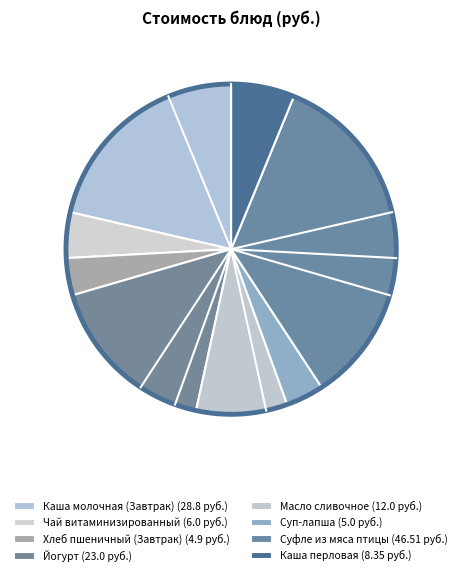

Count the number of slices in the pie.

8